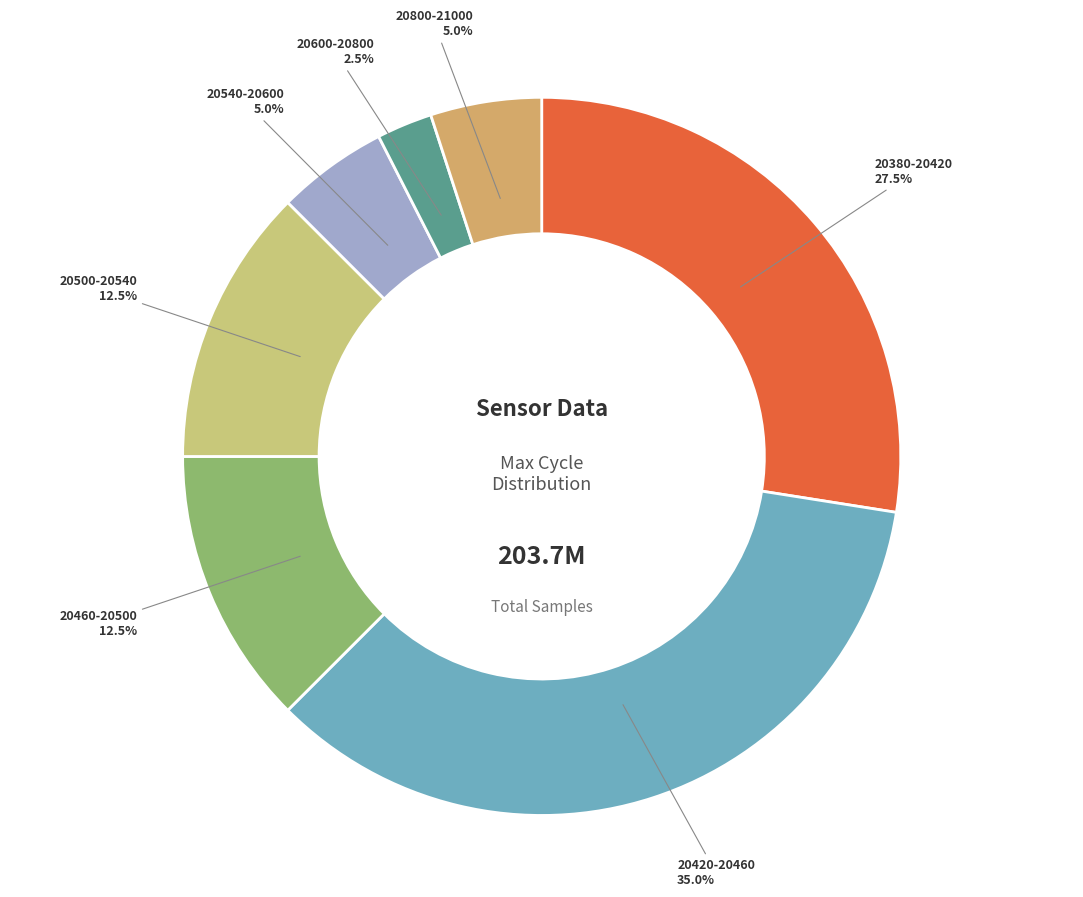

How many segments does this pie chart have?

7